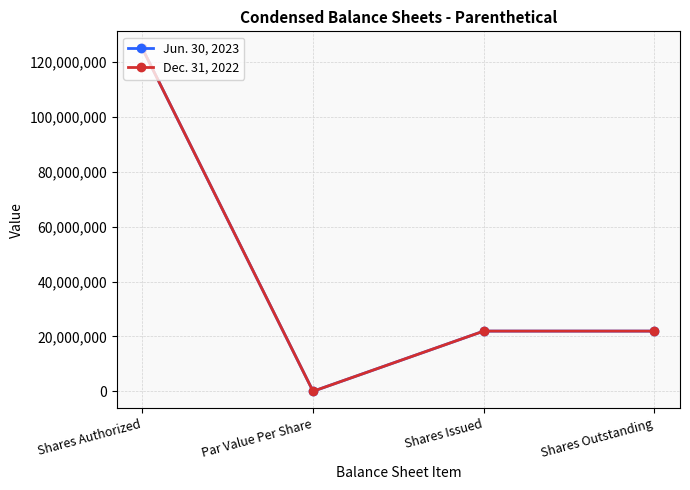

Is this an area chart (filled region under the line)?

No